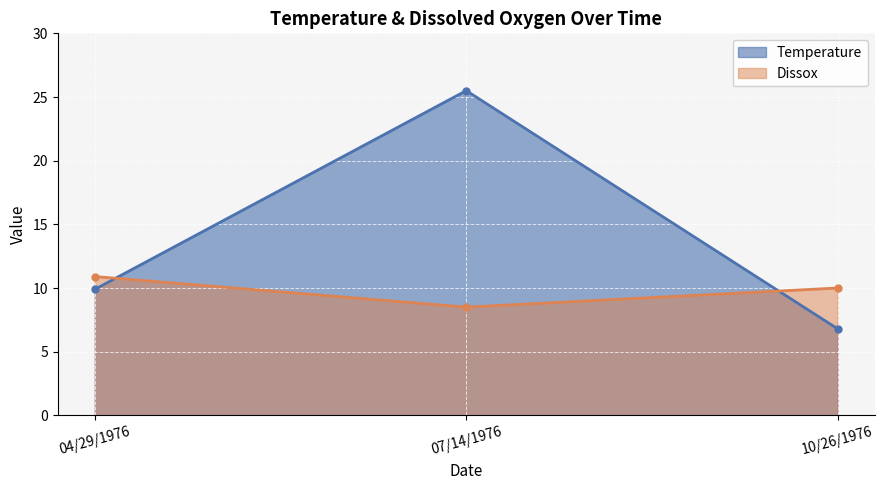

Which series changed the most between 04/29/1976 and 10/26/1976?

Temperature